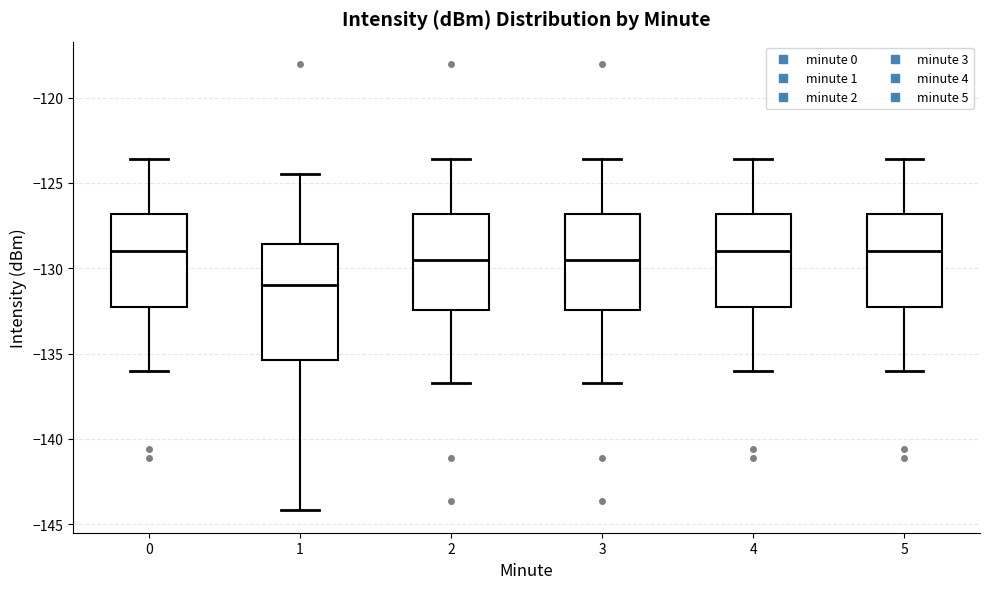

Which box has the lowest median line?

1